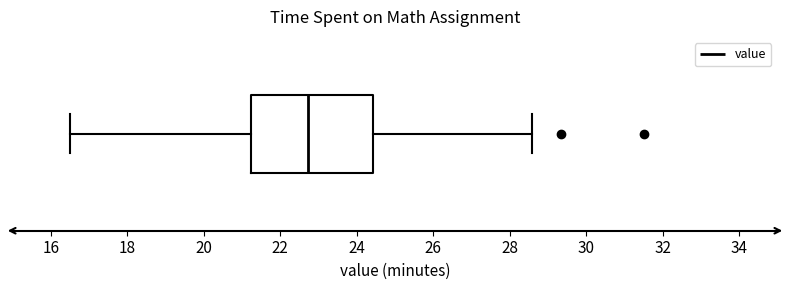

Read this box plot against the x-axis: the position of the median line, the range covered by the box, and the ends of both whiskers. The values are not printed on the chart, so give them approximately, as read against the axis.

median 22.8, box 21.2 to 24.4, whiskers 16.6 to 28.6